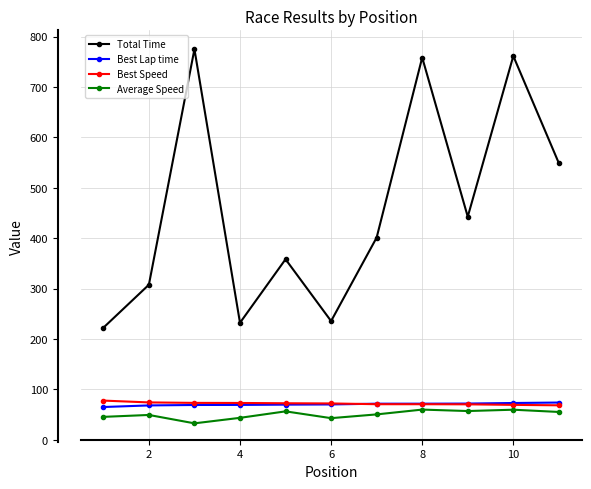

What is the value of the Total Time point at the 9th from the left?

442.6